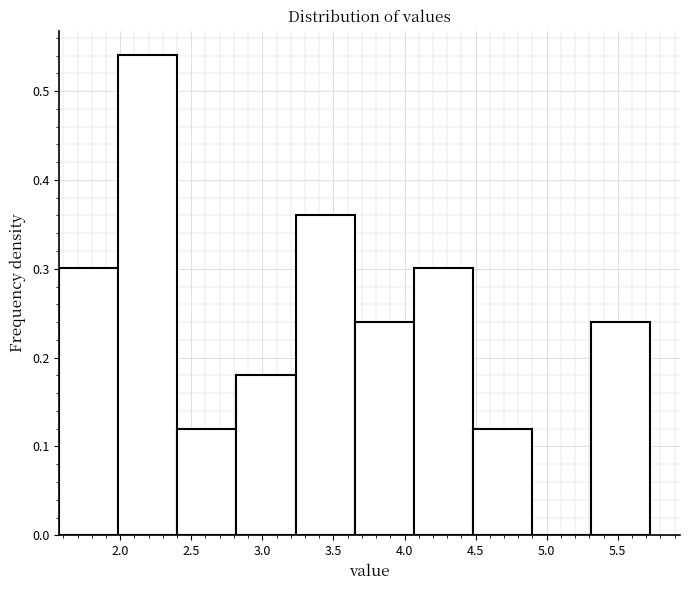

How tall is the bar that spans 2.40 to 2.80 on the x-axis? Neither the bar edges nor the heights are printed on the chart, so give them approximately, as read against the axes.

0.12